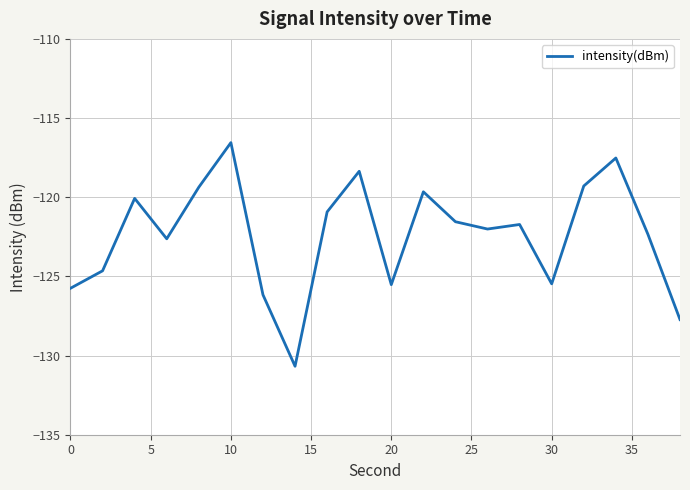

What is the smallest value displayed?

-130.7